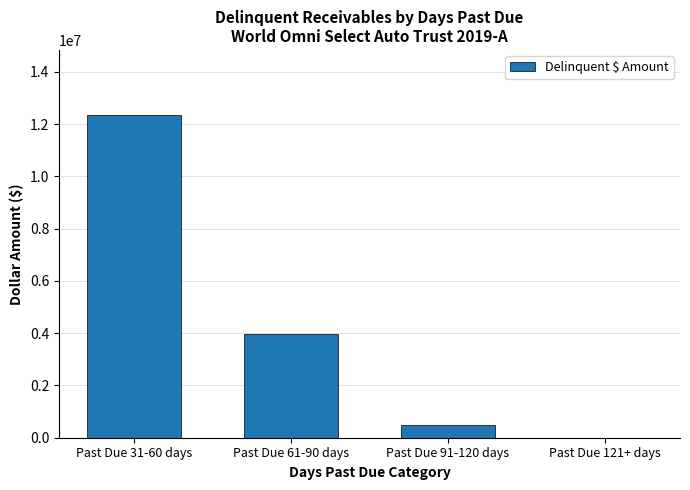

Reading right to left, extract all data points from this chart.

Past Due 121+ days=0.0	Past Due 91-120 days=479181.2	Past Due 61-90 days=3981904.6	Past Due 31-60 days=12362630.8